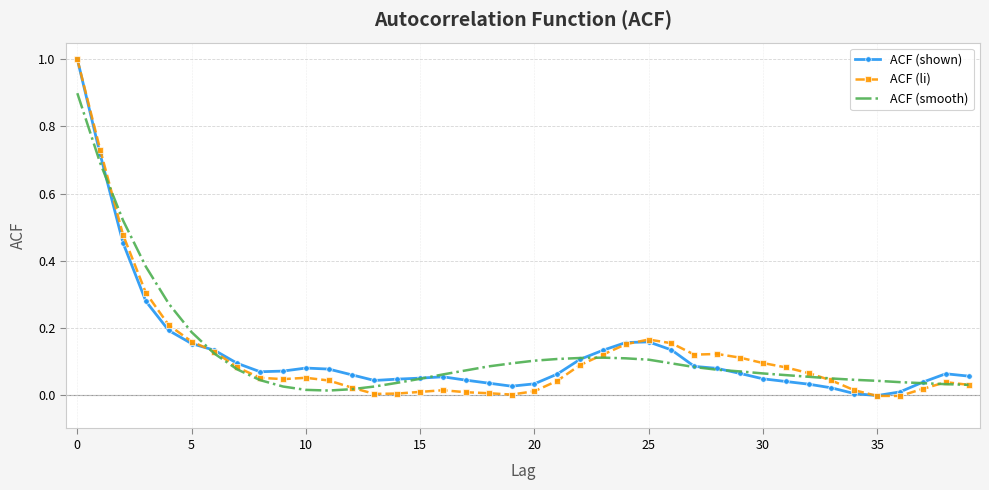

Which series has the largest range (max minus min)?

ACF (li)